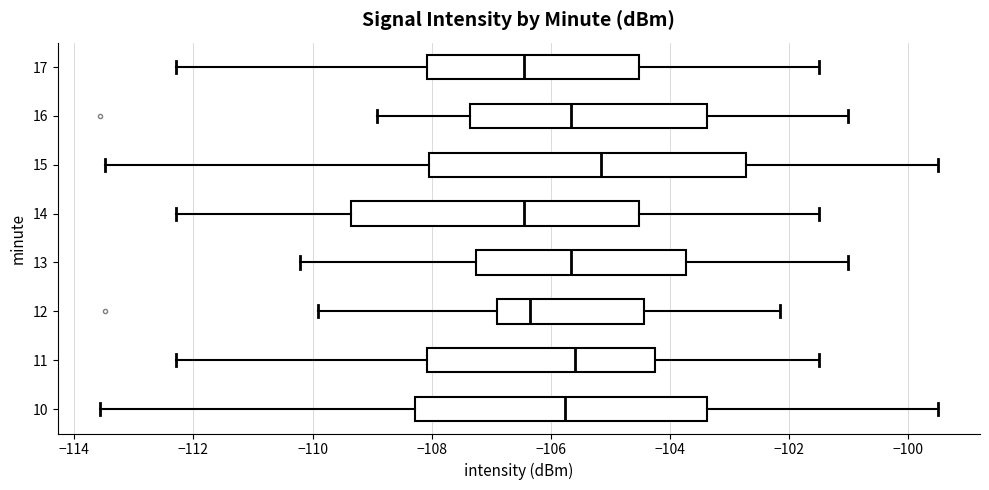

Which box is the widest, from its left edge to its right edge?

15